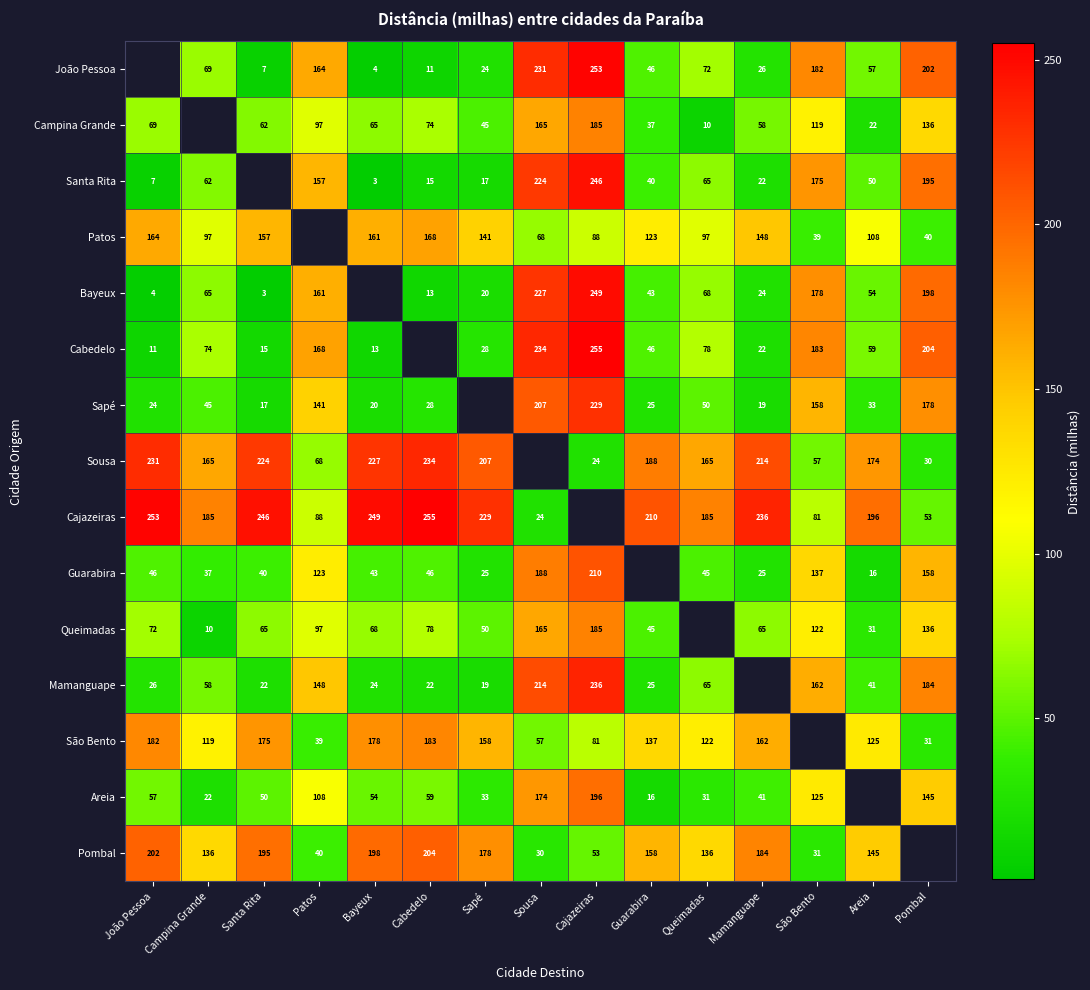

What is the difference between the Cajazeiras values at Santa Rita and Sousa?

222